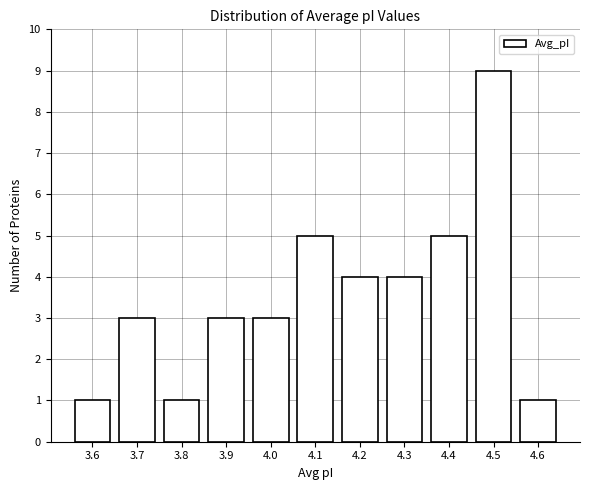

Reading left to right, transcribe all the data shown in this chart.

1	3	1	3	3	5	4	4	5	9	1